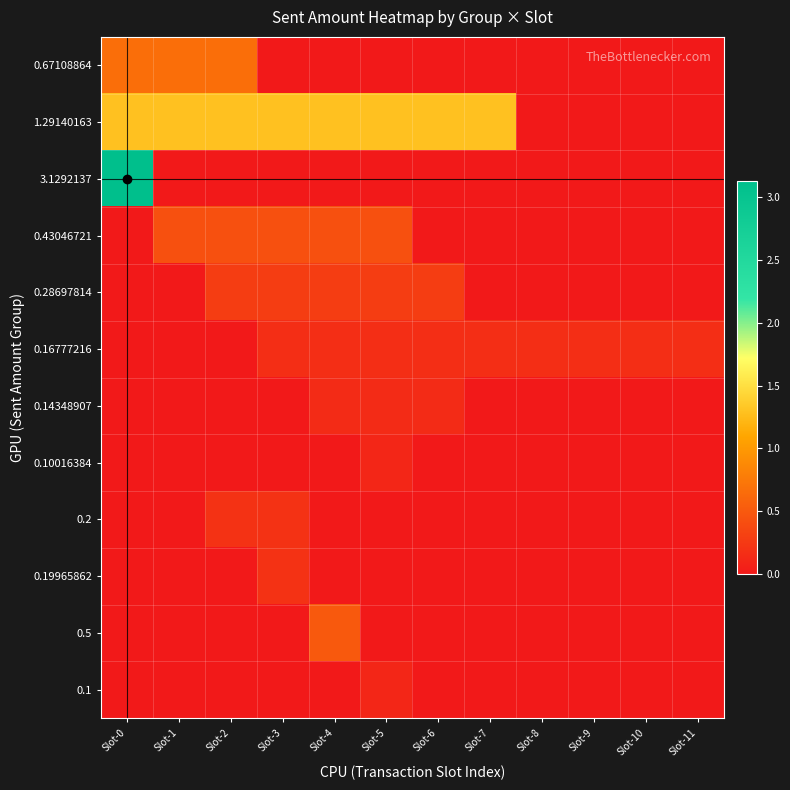

Reading right to left, list all the values displayed in this chart.

0.67108864: Slot-11=0.0	Slot-10=0.0	Slot-9=0.0	Slot-8=0.0	Slot-7=0.0	Slot-6=0.0	Slot-5=0.0	Slot-4=0.0	Slot-3=0.0	Slot-2=0.7	Slot-1=0.7	Slot-0=0.7
1.29140163: Slot-11=0.0	Slot-10=0.0	Slot-9=0.0	Slot-8=0.0	Slot-7=1.3	Slot-6=1.3	Slot-5=1.3	Slot-4=1.3	Slot-3=1.3	Slot-2=1.3	Slot-1=1.3	Slot-0=1.3
3.1292137: Slot-11=0.0	Slot-10=0.0	Slot-9=0.0	Slot-8=0.0	Slot-7=0.0	Slot-6=0.0	Slot-5=0.0	Slot-4=0.0	Slot-3=0.0	Slot-2=0.0	Slot-1=0.0	Slot-0=3.1
0.43046721: Slot-11=0.0	Slot-10=0.0	Slot-9=0.0	Slot-8=0.0	Slot-7=0.0	Slot-6=0.0	Slot-5=0.4	Slot-4=0.4	Slot-3=0.4	Slot-2=0.4	Slot-1=0.4	Slot-0=0.0
0.28697814: Slot-11=0.0	Slot-10=0.0	Slot-9=0.0	Slot-8=0.0	Slot-7=0.0	Slot-6=0.3	Slot-5=0.3	Slot-4=0.3	Slot-3=0.3	Slot-2=0.3	Slot-1=0.0	Slot-0=0.0
0.16777216: Slot-11=0.2	Slot-10=0.2	Slot-9=0.2	Slot-8=0.2	Slot-7=0.2	Slot-6=0.2	Slot-5=0.2	Slot-4=0.2	Slot-3=0.2	Slot-2=0.0	Slot-1=0.0	Slot-0=0.0
0.14348907: Slot-11=0.0	Slot-10=0.0	Slot-9=0.0	Slot-8=0.0	Slot-7=0.0	Slot-6=0.1	Slot-5=0.1	Slot-4=0.1	Slot-3=0.0	Slot-2=0.0	Slot-1=0.0	Slot-0=0.0
0.10016384: Slot-11=0.0	Slot-10=0.0	Slot-9=0.0	Slot-8=0.0	Slot-7=0.0	Slot-6=0.0	Slot-5=0.1	Slot-4=0.0	Slot-3=0.0	Slot-2=0.0	Slot-1=0.0	Slot-0=0.0
0.2: Slot-11=0.0	Slot-10=0.0	Slot-9=0.0	Slot-8=0.0	Slot-7=0.0	Slot-6=0.0	Slot-5=0.0	Slot-4=0.0	Slot-3=0.2	Slot-2=0.2	Slot-1=0.0	Slot-0=0.0
0.19965862: Slot-11=0.0	Slot-10=0.0	Slot-9=0.0	Slot-8=0.0	Slot-7=0.0	Slot-6=0.0	Slot-5=0.0	Slot-4=0.0	Slot-3=0.2	Slot-2=0.0	Slot-1=0.0	Slot-0=0.0
0.5: Slot-11=0.0	Slot-10=0.0	Slot-9=0.0	Slot-8=0.0	Slot-7=0.0	Slot-6=0.0	Slot-5=0.0	Slot-4=0.5	Slot-3=0.0	Slot-2=0.0	Slot-1=0.0	Slot-0=0.0
0.1: Slot-11=0.0	Slot-10=0.0	Slot-9=0.0	Slot-8=0.0	Slot-7=0.0	Slot-6=0.0	Slot-5=0.1	Slot-4=0.0	Slot-3=0.0	Slot-2=0.0	Slot-1=0.0	Slot-0=0.0